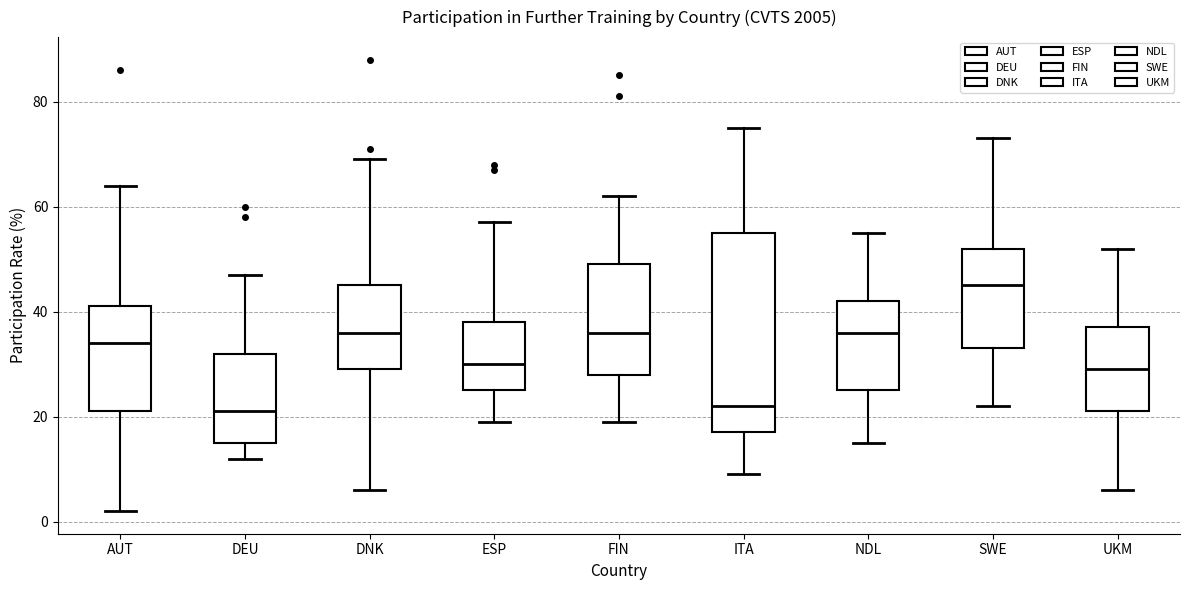

Where does the median line of the box for FIN sit on the y-axis? The values are not printed on the chart, so give them approximately, as read against the axis.

36